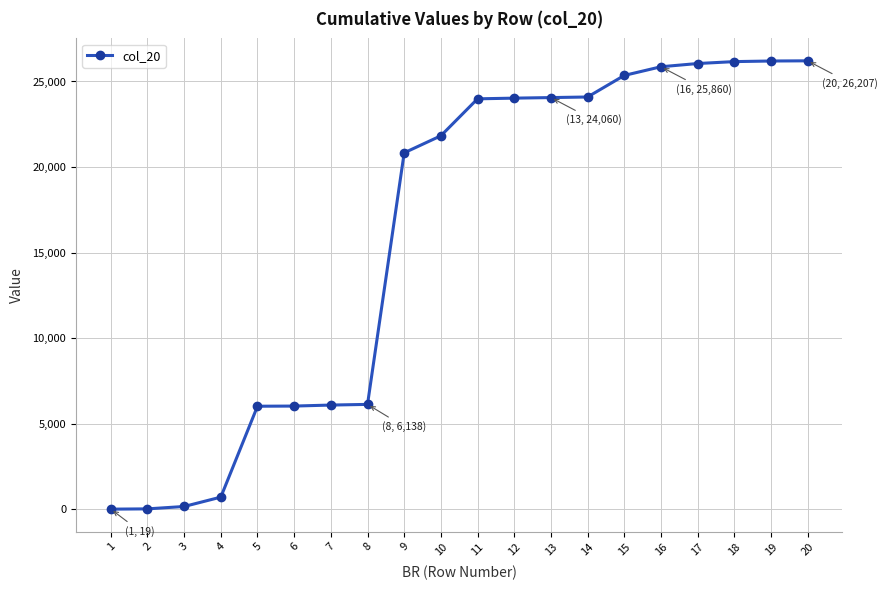

Does the chart have visible grid lines?

Yes